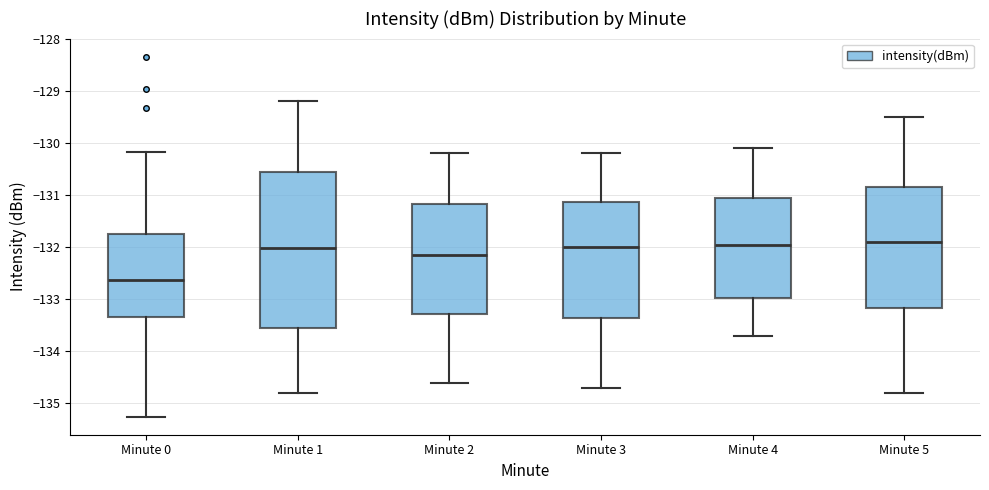

Where is the upper edge of the box for Minute 4 on the y-axis? The values are not printed on the chart, so give them approximately, as read against the axis.

-131.0